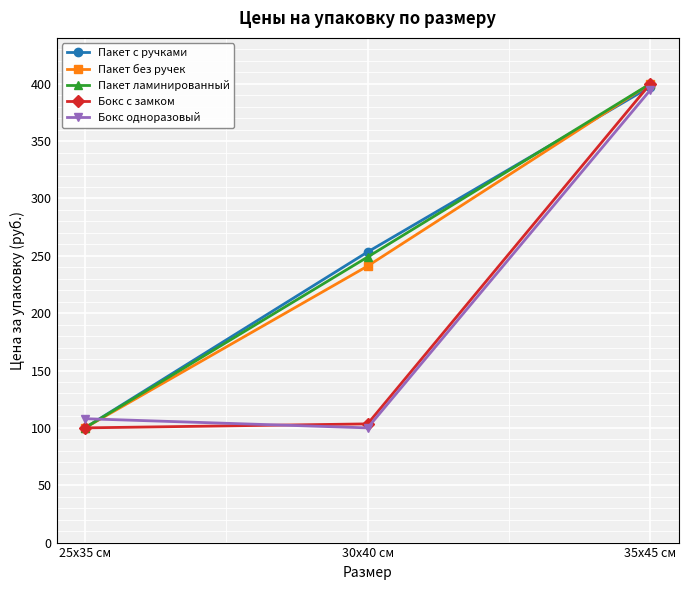

What is the label of the 1st point from the right?

35x45 см